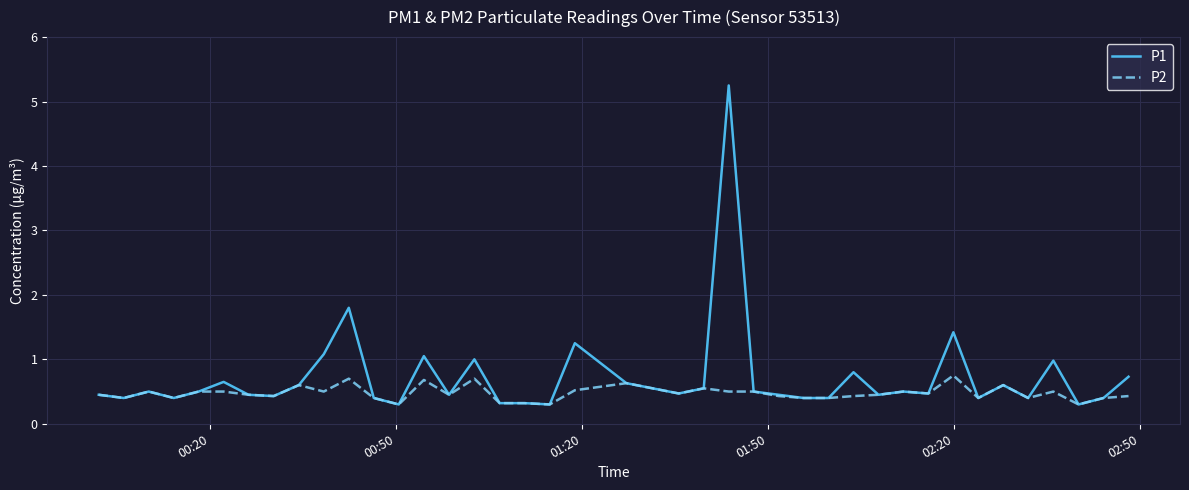

Which series has the largest total across all categories?

P1